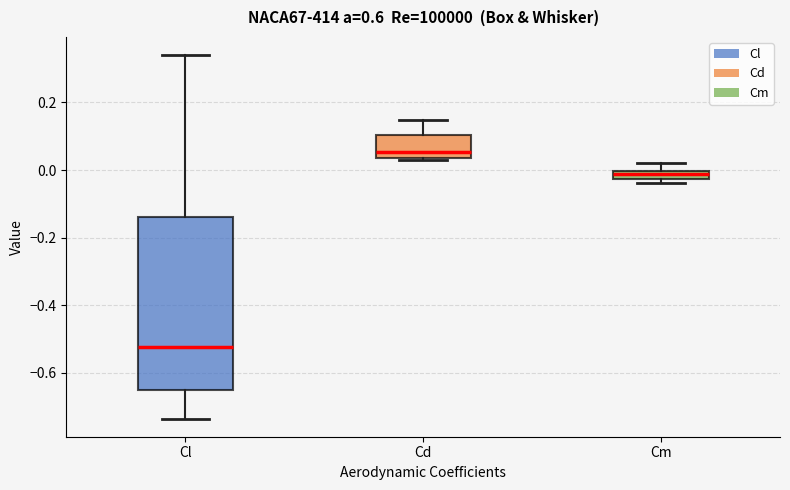

Which box has the lowest median line?

Cl